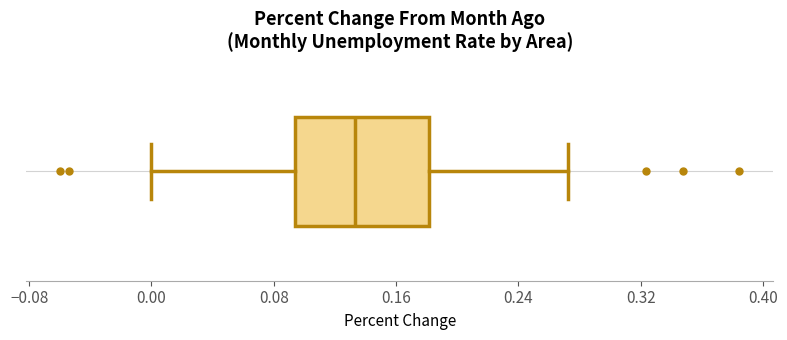

Transcribe this box plot: give where the median line is, the range the box spans, and where the two whiskers end, as read against the x-axis. The values are not printed on the chart, so give them approximately, as read against the axis.

median 0.13, box 0.09 to 0.18, whiskers 0.00 to 0.27